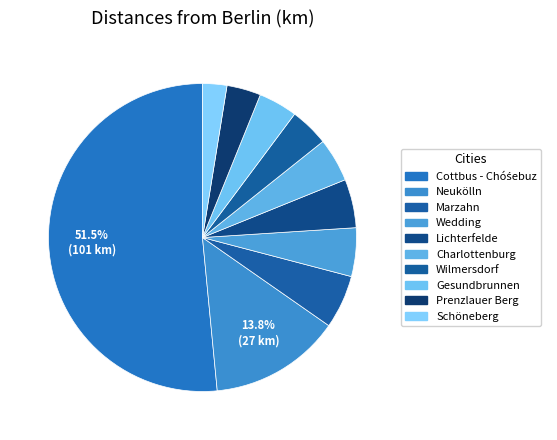

How many slices are in this pie chart?

10